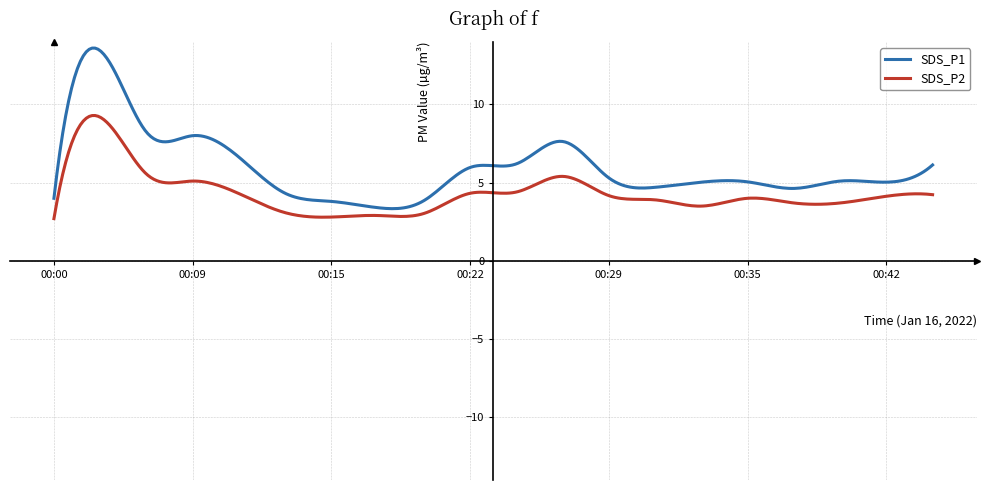

What is the difference between the maximum and minimum values in the SDS_P2 series?

6.6